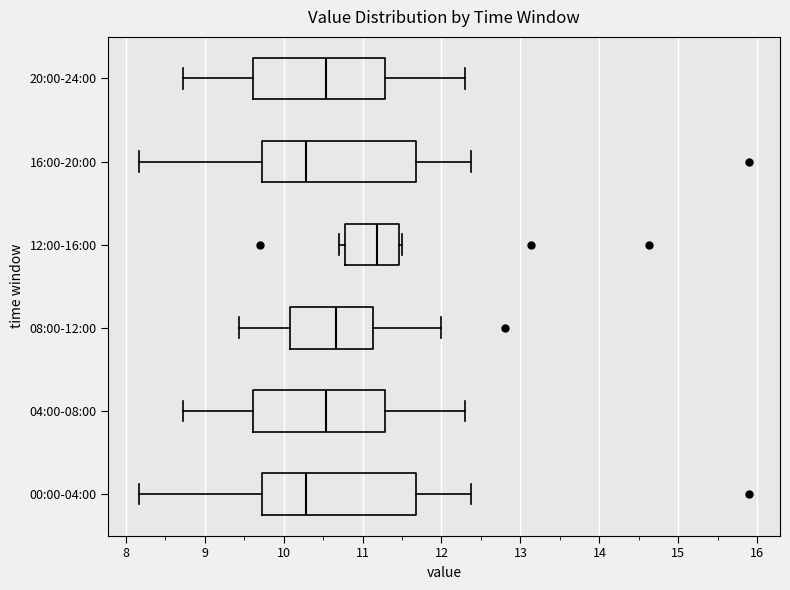

Where is the right edge of the box for 08:00-12:00 on the x-axis? The values are not printed on the chart, so give them approximately, as read against the axis.

11.1